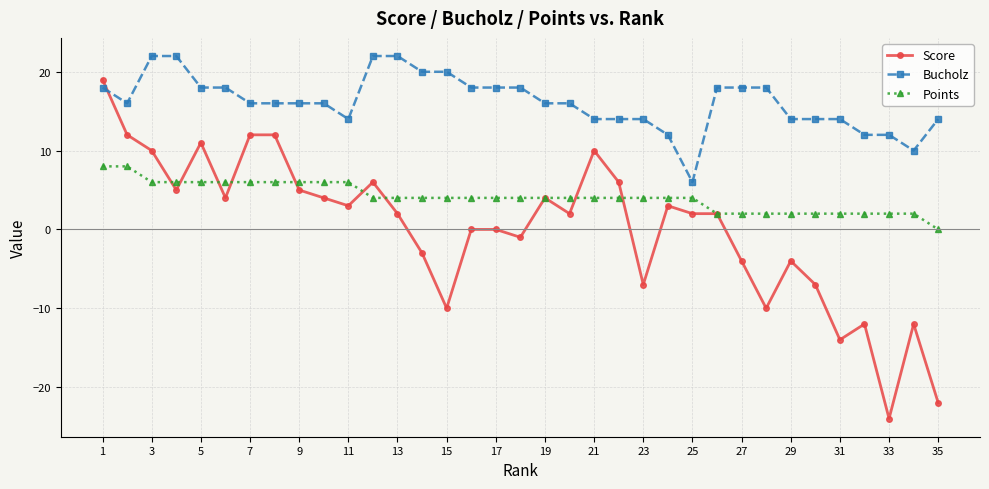

Which series has the largest range (max minus min)?

Score